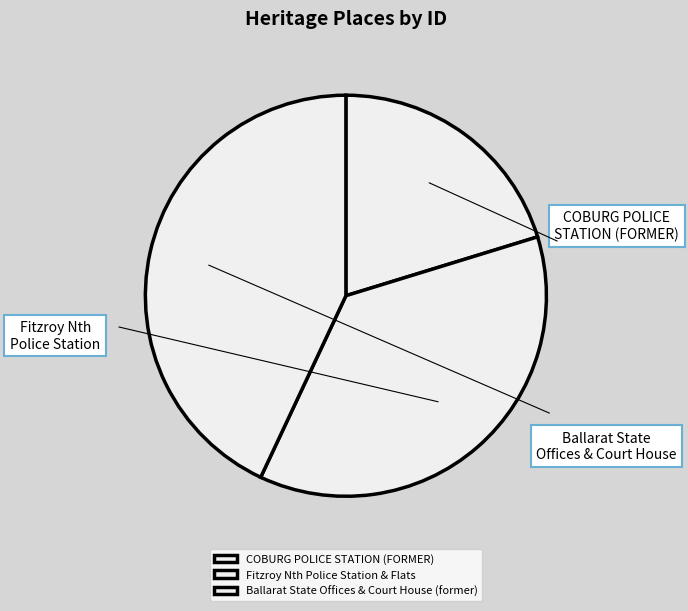

How many slices are in this pie chart?

3